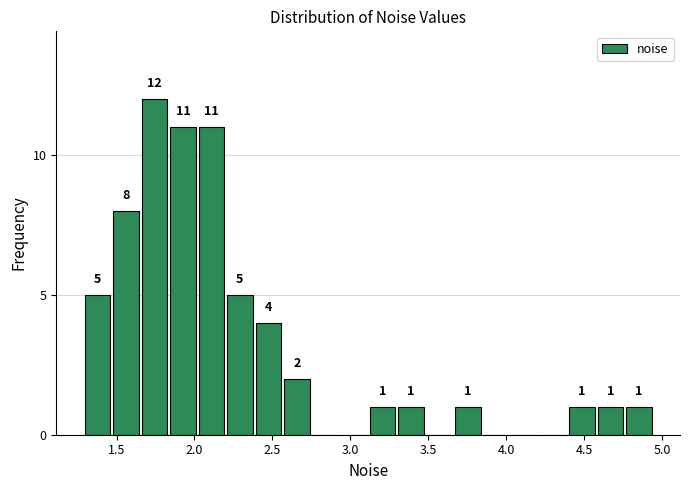

Read against the x-axis, roughly where is the centre of the tallest bar?

1.75